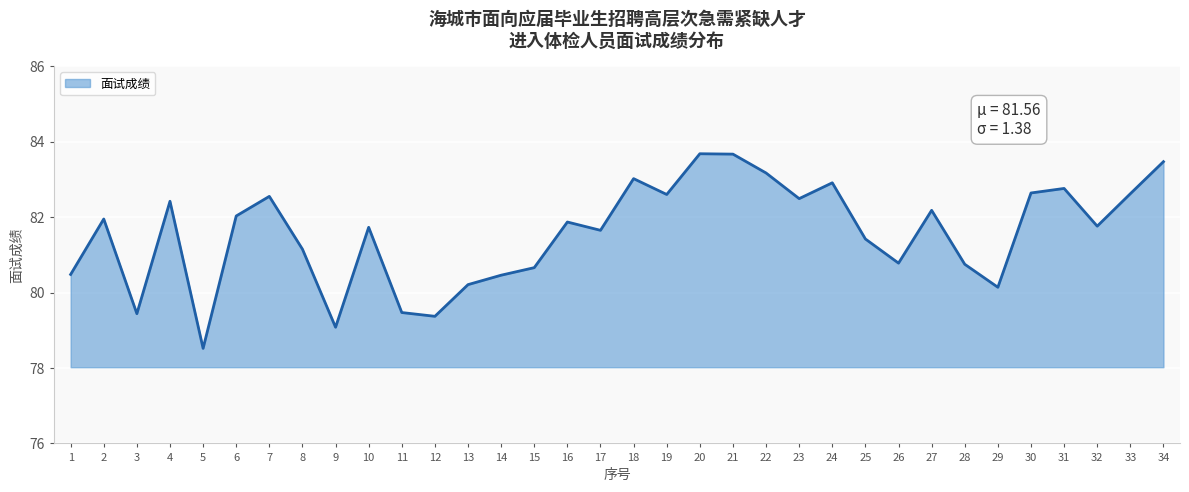

What is the sum of the values at 17 and 2?

163.6